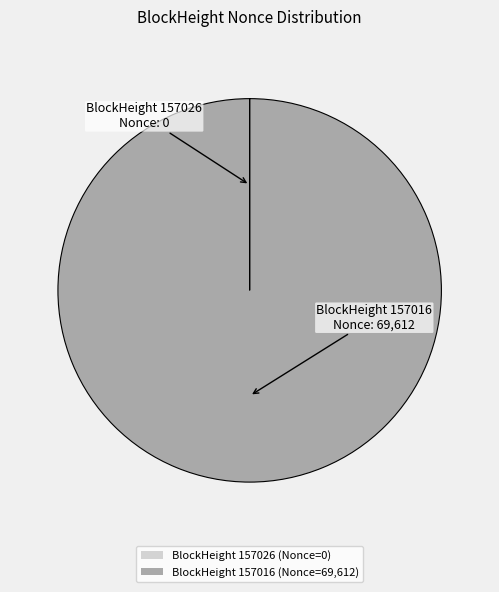

Is it true that BlockHeight 157016 (Nonce=69,612) is 88% of the pie?

False